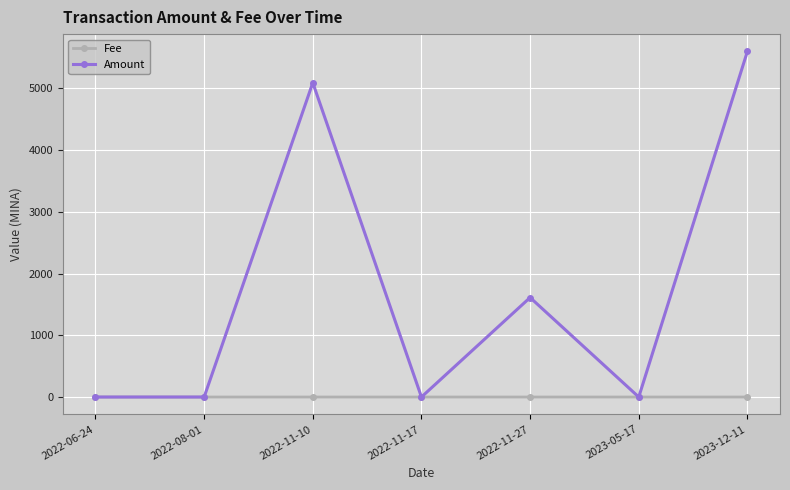

At which category does Amount reach its first local peak?

2022-11-10